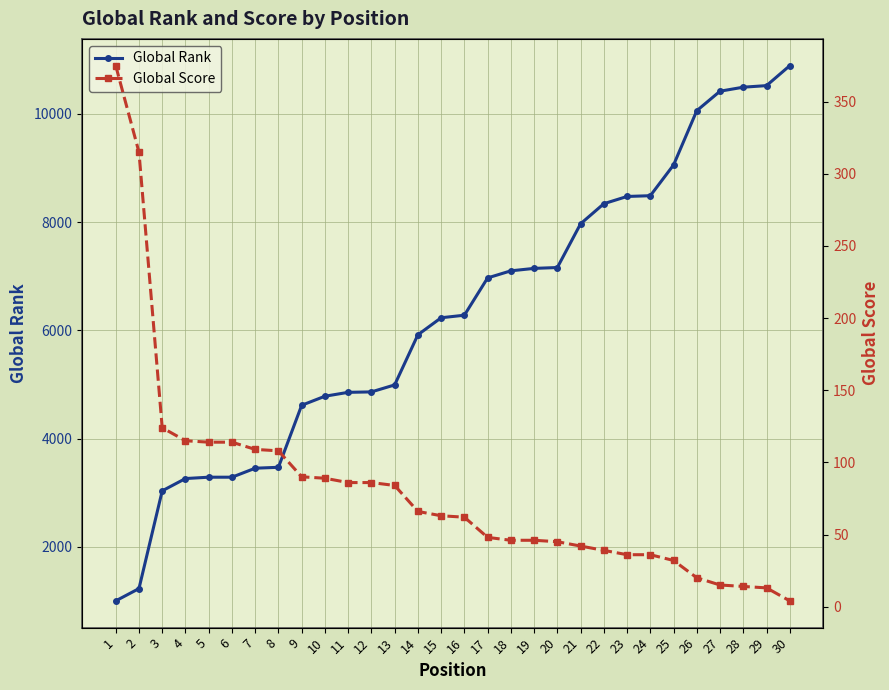

True or false: Global Score and Global Rank intersect in this chart.

False